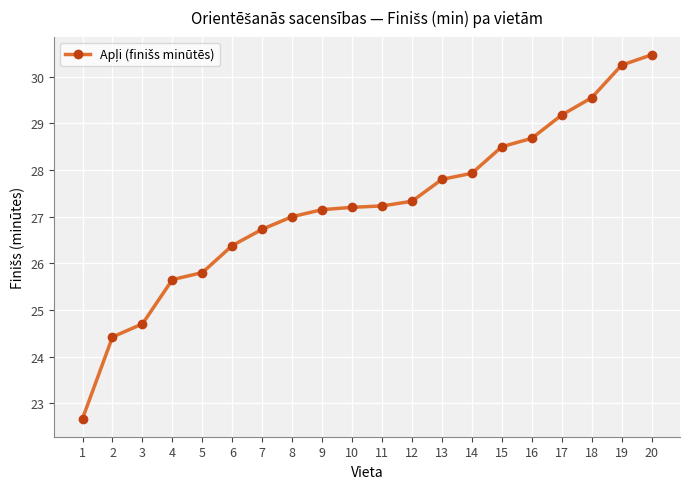

What is the difference between the values at 18 and 9?

2.4